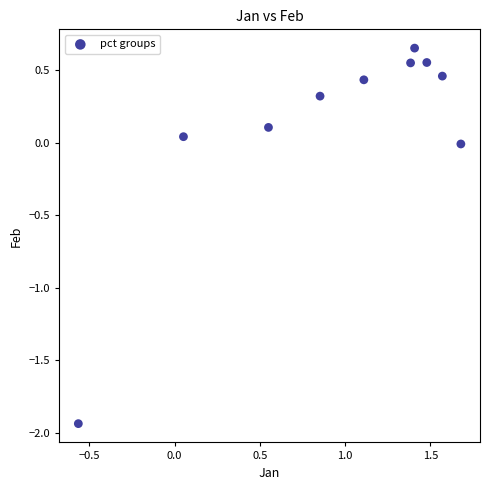

What is the range of Y values (max minus min)?

2.6